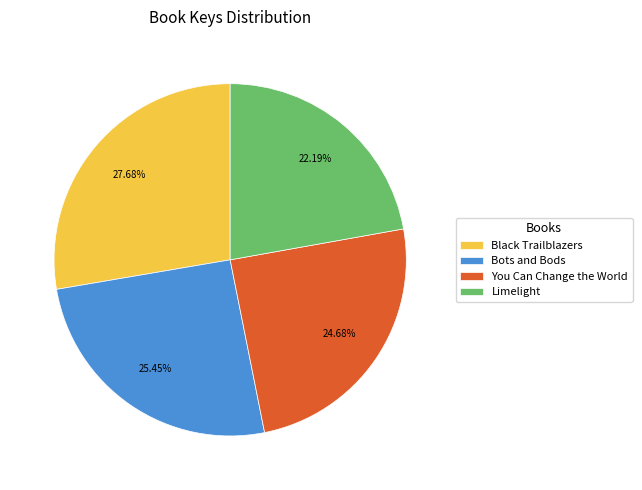

To the nearest percent, what is the combined percentage of You Can Change the World and Bots and Bods?

50%